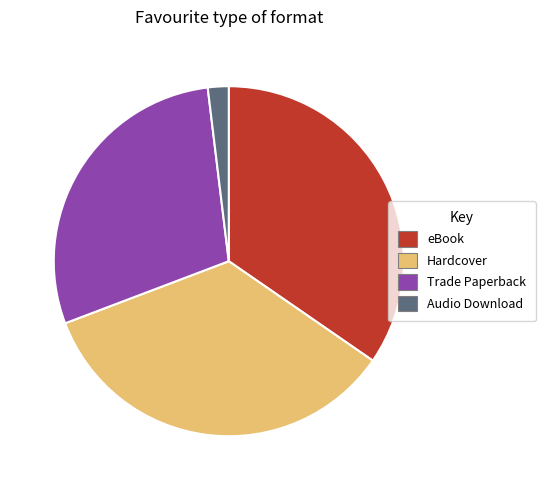

Is the sum of Hardcover and eBook greater than half?

Yes